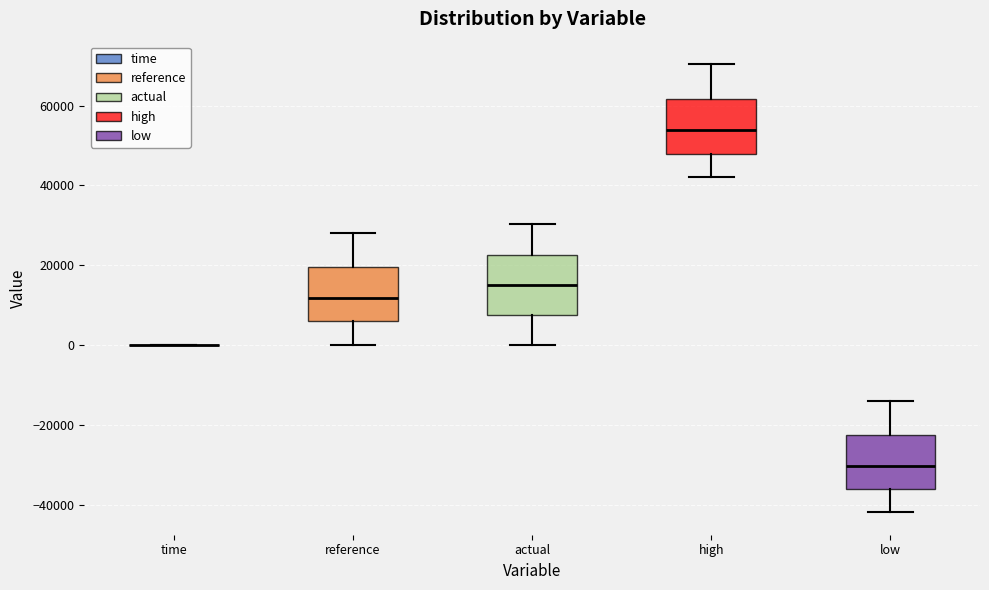

Where does the upper whisker of the box for actual end on the y-axis? The values are not printed on the chart, so give them approximately, as read against the axis.

30000